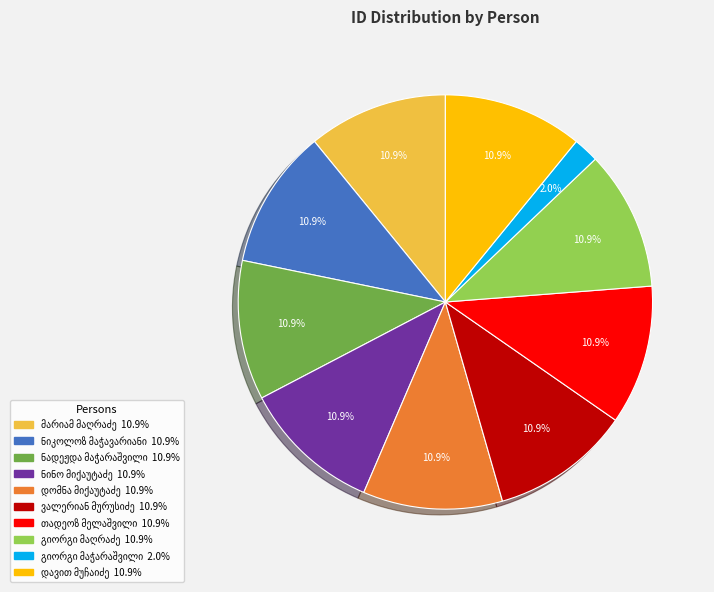

Is there a majority slice in this chart?

No